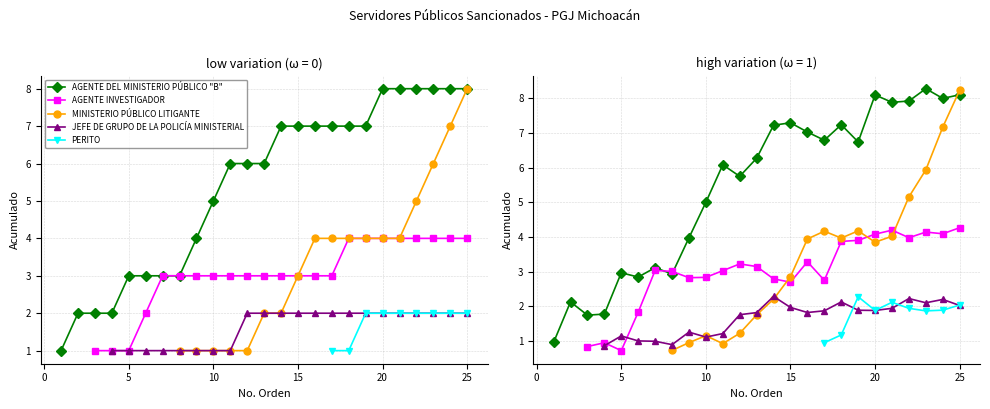

At which label does AGENTE DEL MINISTERIO PÚBLICO "B" reach its peak?

22